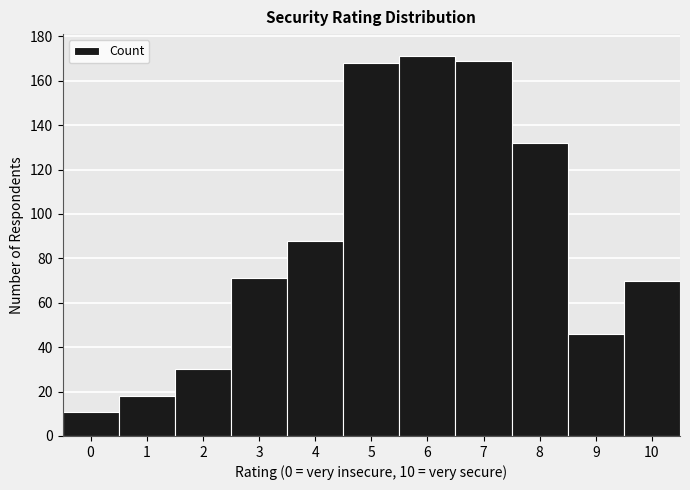

How tall is the bar that spans 2.5 to 3.5 on the x-axis? The values are not printed on the chart, so give them approximately, as read against the axis.

72